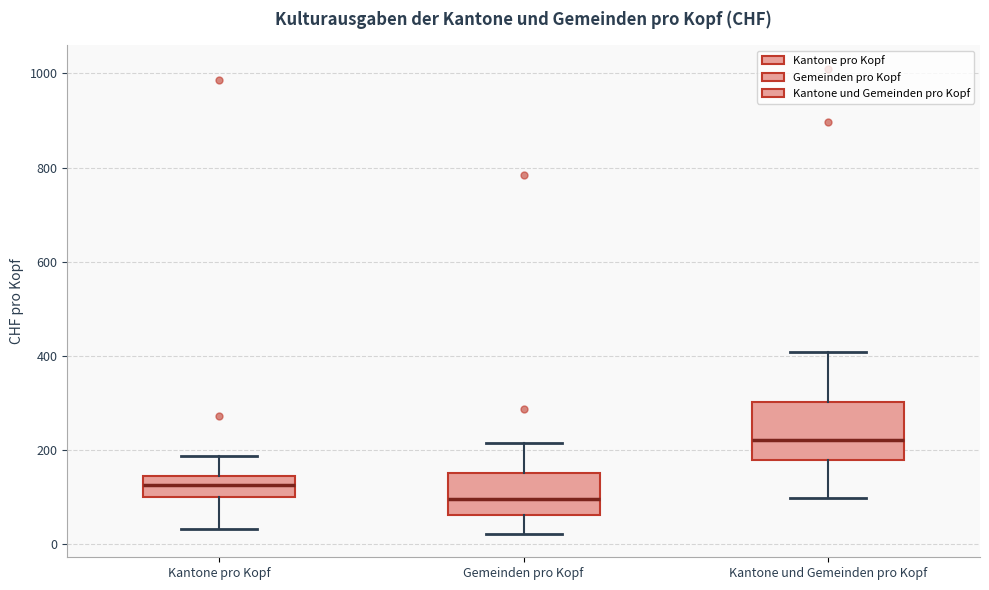

Reading left to right, read every box against the y-axis: the position of its median line, the range the box covers, and the ends of its whiskers. The values are not printed on the chart, so give them approximately, as read against the axis.

Kantone pro Kopf: median 120, box 100 to 140, whiskers 40 to 180
Gemeinden pro Kopf: median 100, box 60 to 160, whiskers 20 to 220
Kantone und Gemeinden pro Kopf: median 220, box 180 to 300, whiskers 100 to 400